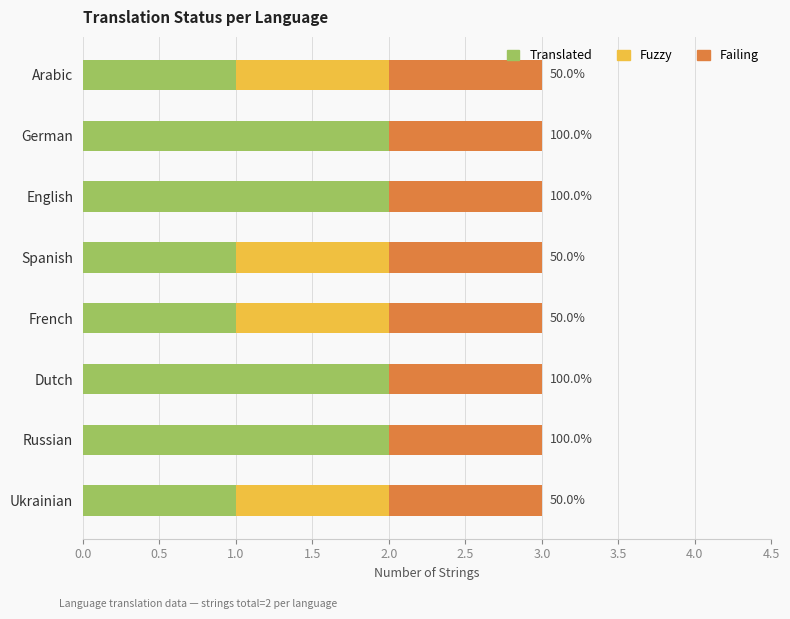

How many series are shown in this chart?

3